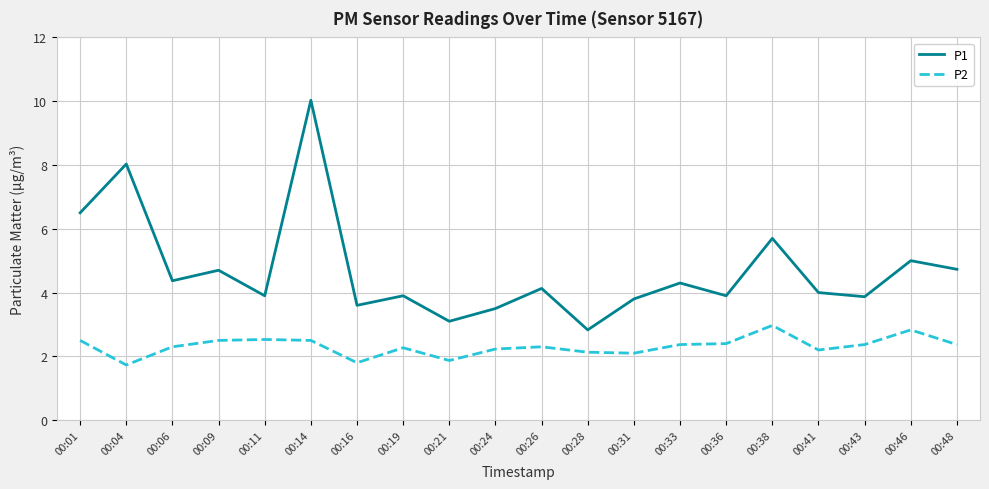

How many series are shown in this chart?

2